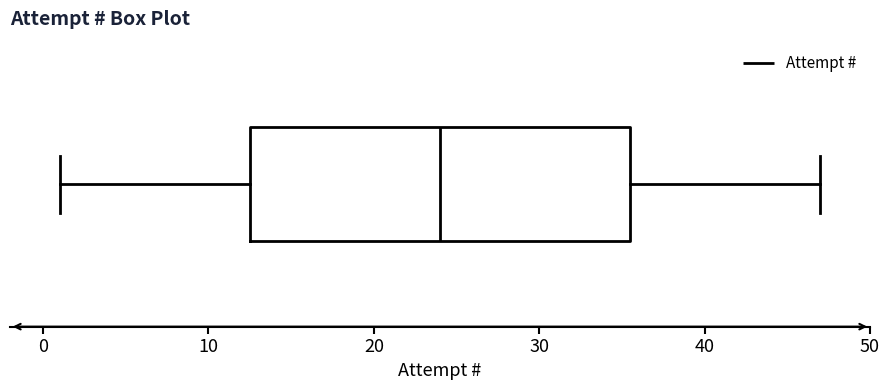

Transcribe this box plot: give where the median line is, the range the box spans, and where the two whiskers end, as read against the x-axis. The values are not printed on the chart, so give them approximately, as read against the axis.

median 24, box 13 to 36, whiskers 1 to 47